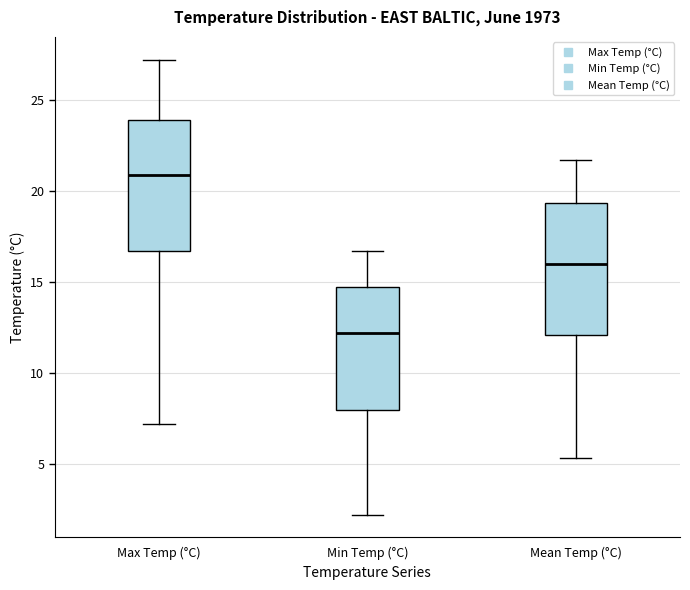

Reading left to right, read every box against the y-axis: the position of its median line, the range the box covers, and the ends of its whiskers. The values are not printed on the chart, so give them approximately, as read against the axis.

Max Temp (°C): median 21.0, box 16.5 to 24.0, whiskers 7.0 to 27.0
Min Temp (°C): median 12.0, box 8.0 to 14.5, whiskers 2.0 to 16.5
Mean Temp (°C): median 16.0, box 12.0 to 19.5, whiskers 5.5 to 21.5